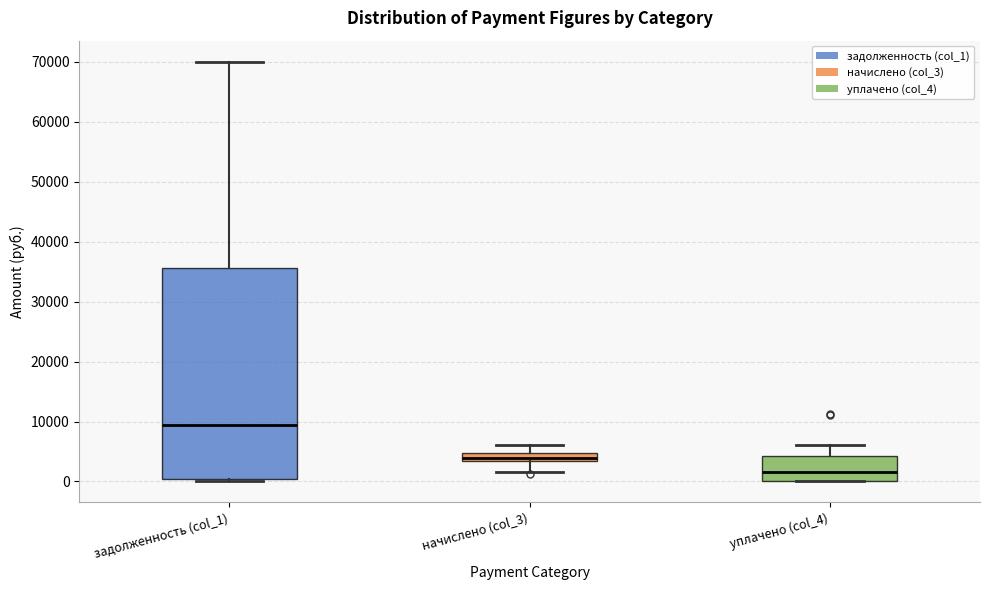

Which box is the tallest, from its lower edge to its upper edge?

задолженность (col_1)